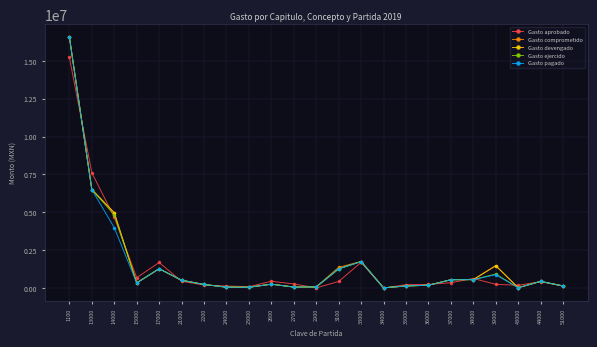

The value of Gasto pagado at 13000 is 6503231.0. True or false?

True